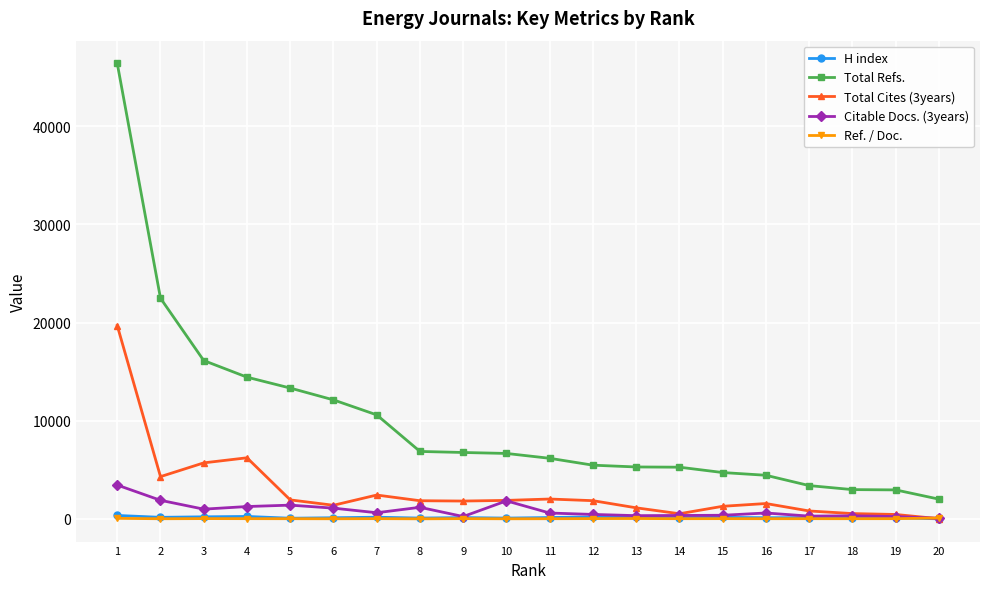

True or false: H index and Total Refs. intersect in this chart.

False